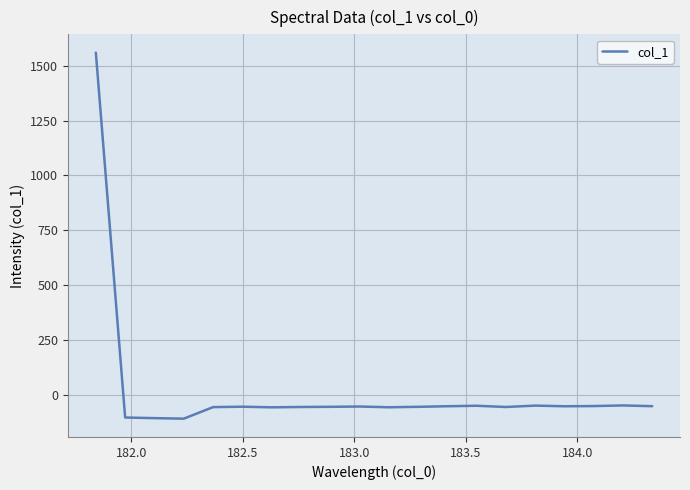

What is the smallest value displayed?

-110.2